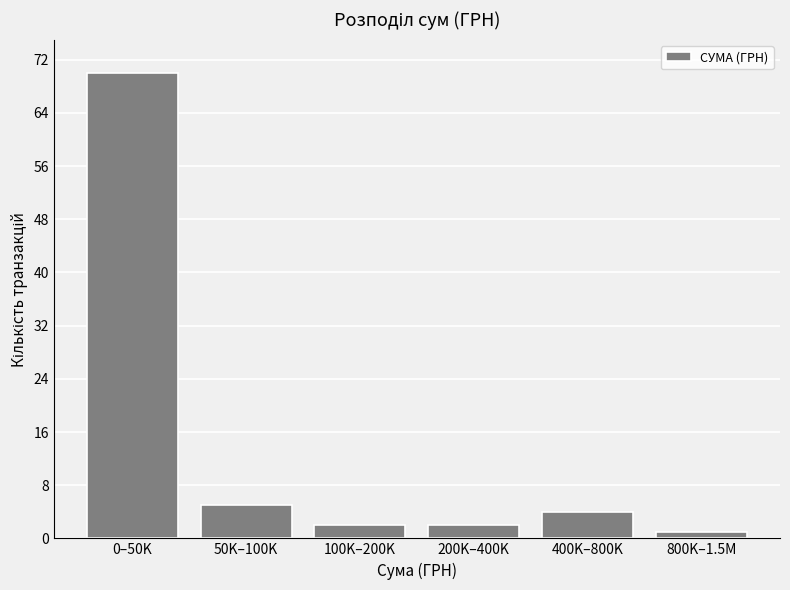

Reading left to right, extract all data points from this chart.

70	5	2	2	4	1